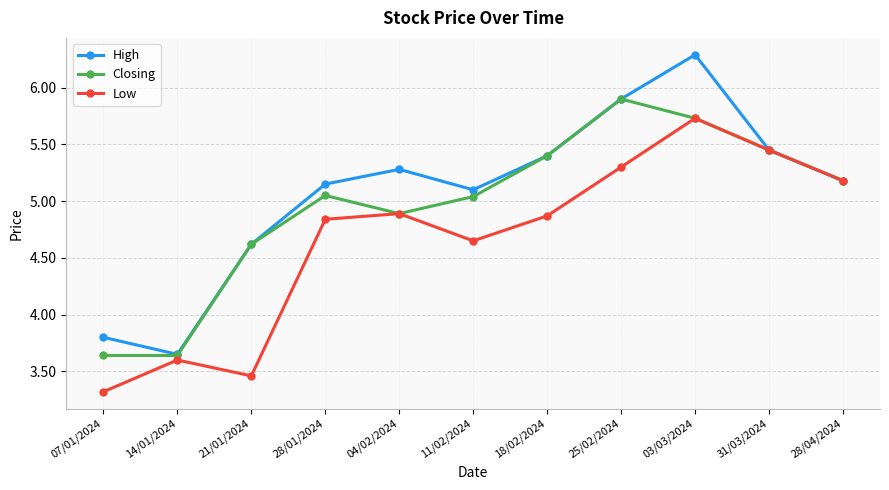

Rank the series by their maximum value, from highest to lowest.

High, Closing, Low